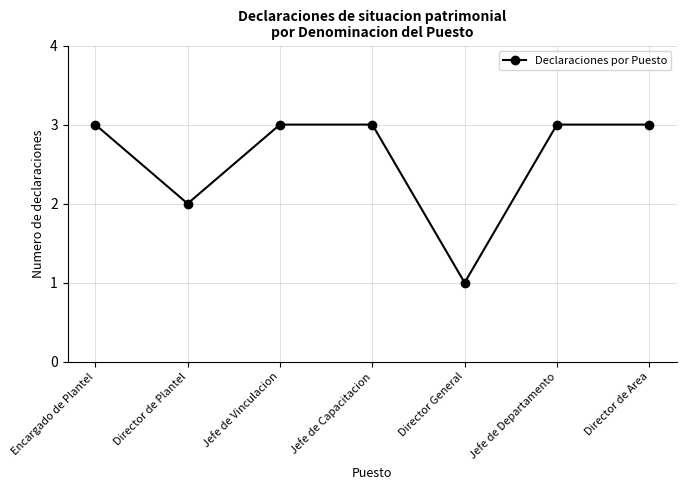

What is the change in value from Jefe de Vinculacion to Director General?

-2